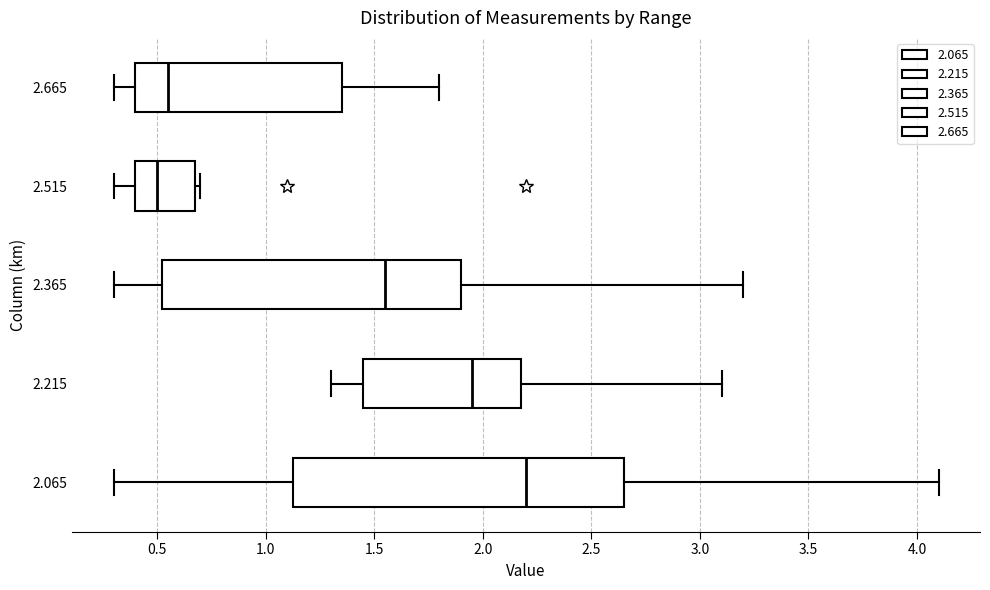

Where does the right whisker of the box at y = 2.365 end on the x-axis? The values are not printed on the chart, so give them approximately, as read against the axis.

3.20